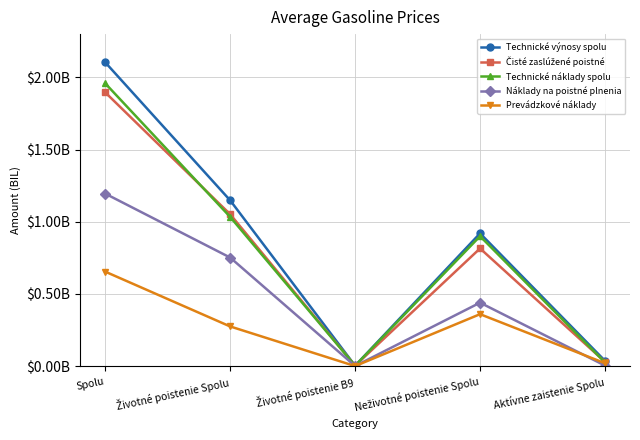

Does the chart display data point markers on the line(s)?

Yes